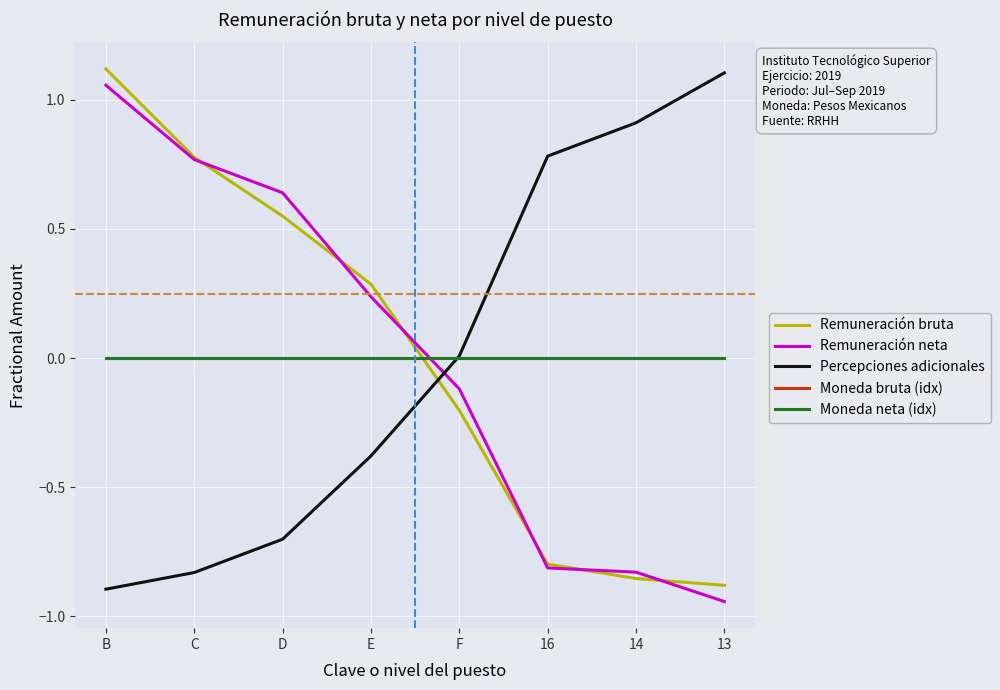

What is the sum of the Percepciones adicionales values at F and 16?

0.8